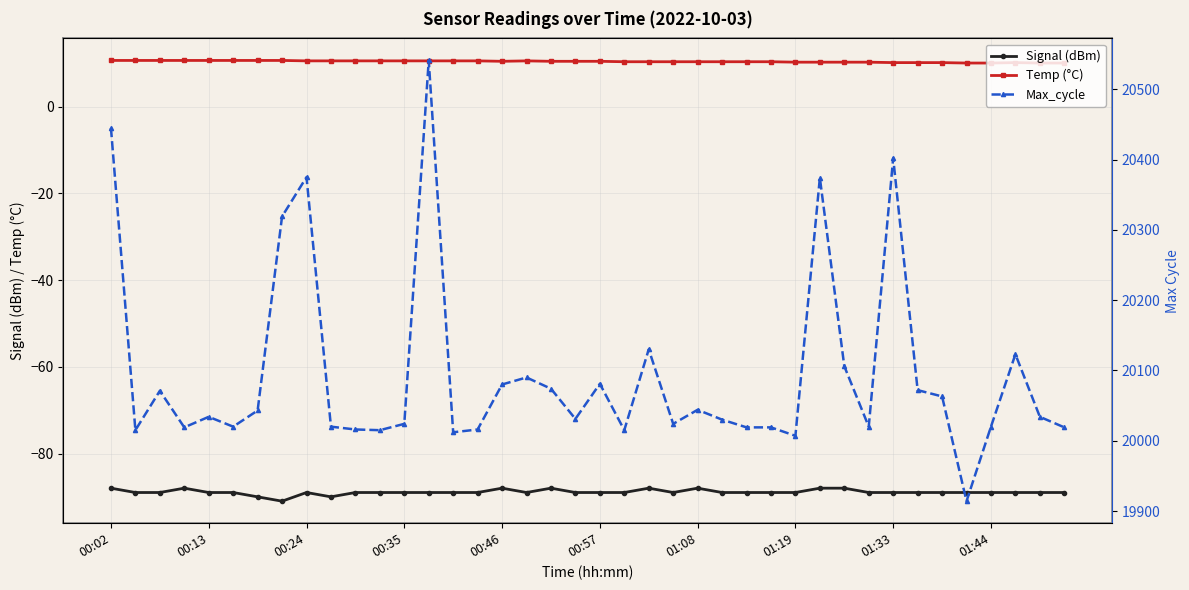

True or false: Signal (dBm) and Temp (°C) cross at least once.

False